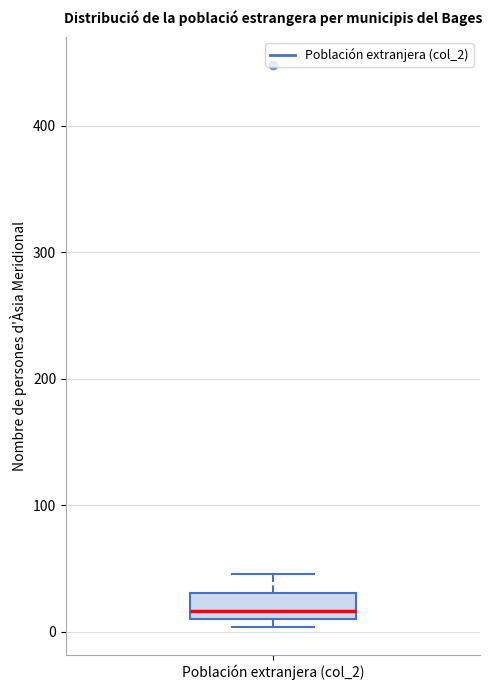

Read this box plot against the y-axis: the position of the median line, the range covered by the box, and the ends of both whiskers. The values are not printed on the chart, so give them approximately, as read against the axis.

median 20, box 10 to 30, whiskers 0 to 50